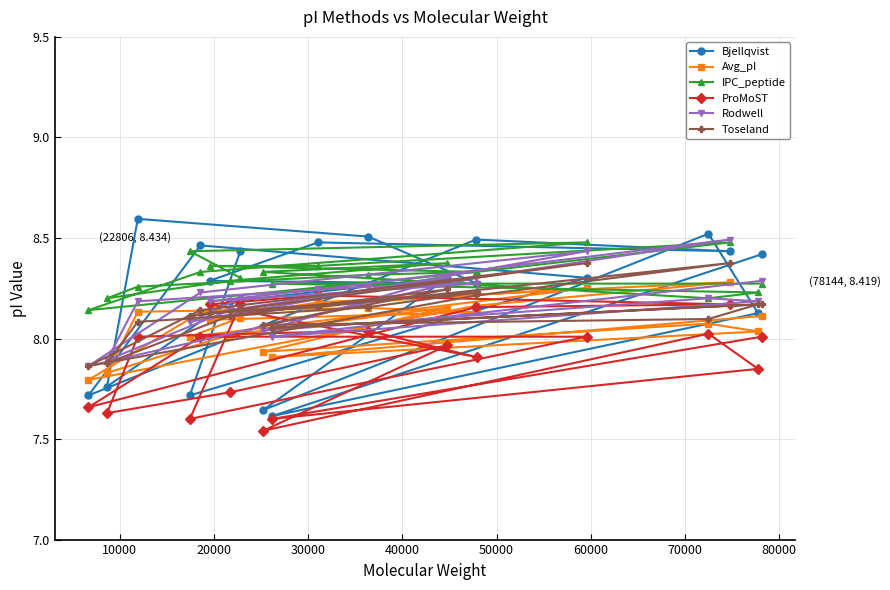

What are all the series names shown in the legend?

Bjellqvist, Avg_pI, IPC_peptide, ProMoST, Rodwell, Toseland